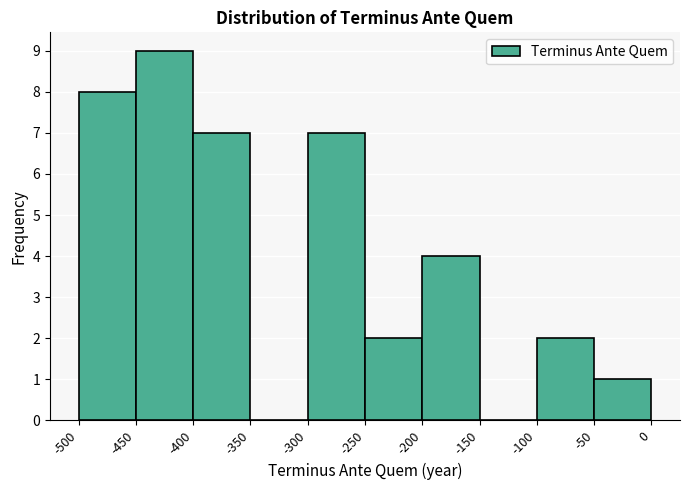

How tall is the bar that spans -50 to 0 on the x-axis? The values are not printed on the chart, so give them approximately, as read against the axis.

1